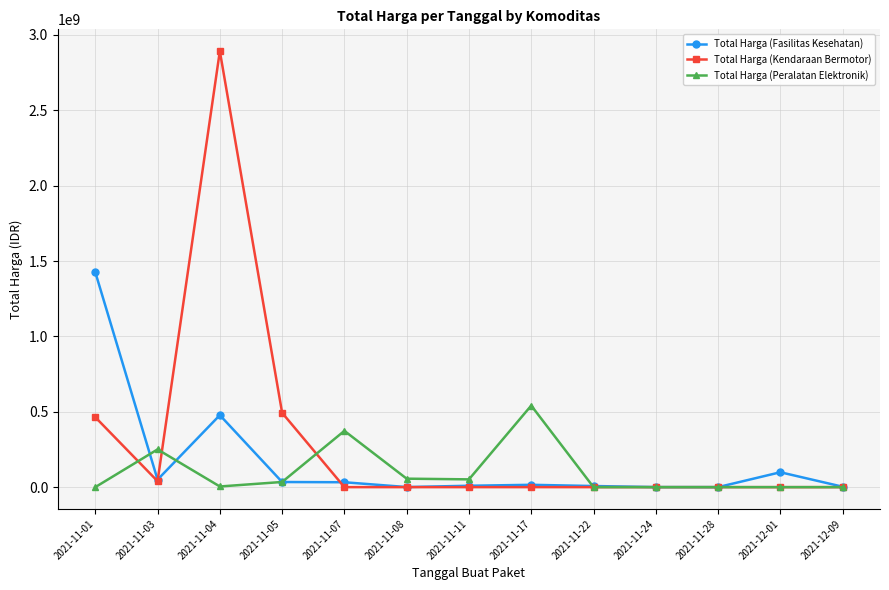

True or false: Total Harga (Peralatan Elektronik) and Total Harga (Fasilitas Kesehatan) cross at least once.

True